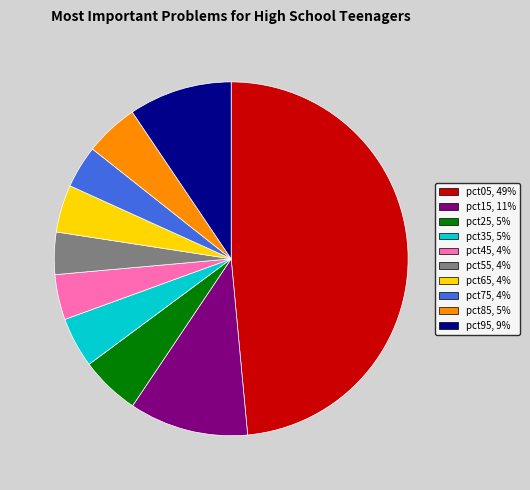

Which slice is the largest?

pct05